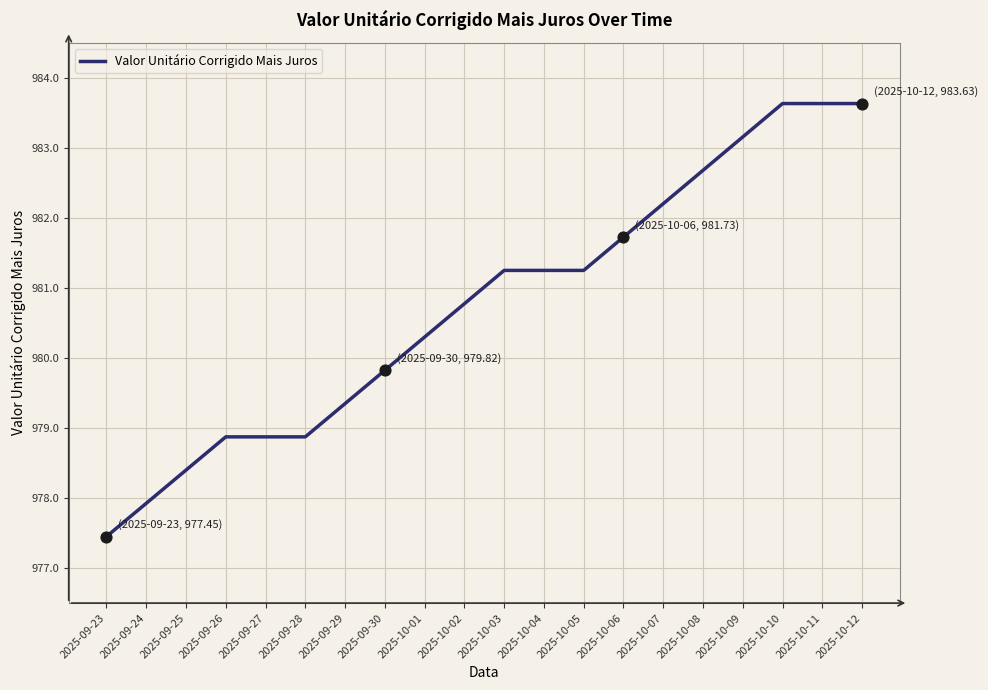

What is the change in value from 2025-09-29 to 2025-10-03?

+1.9